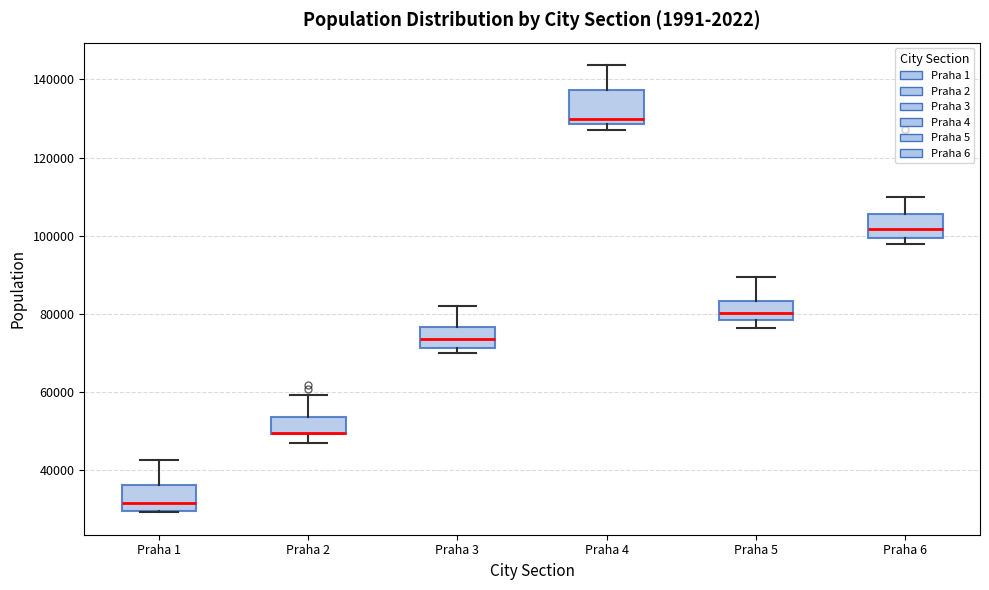

Reading left to right, transcribe this box plot: for each box, give where its median line is, the range the box spans, and where its two whiskers end, as read against the y-axis. The values are not printed on the chart, so give them approximately, as read against the axis.

Praha 1: median 32000, box 30000 to 36000, whiskers 30000 to 42000
Praha 2: median 50000 (drawn on the box's lower edge), box 50000 to 54000, whiskers 48000 to 60000
Praha 3: median 74000, box 72000 to 76000, whiskers 70000 to 82000
Praha 4: median 130000, box 128000 to 138000, whiskers 126000 to 144000
Praha 5: median 80000, box 78000 to 84000, whiskers 76000 to 90000
Praha 6: median 102000, box 100000 to 106000, whiskers 98000 to 110000